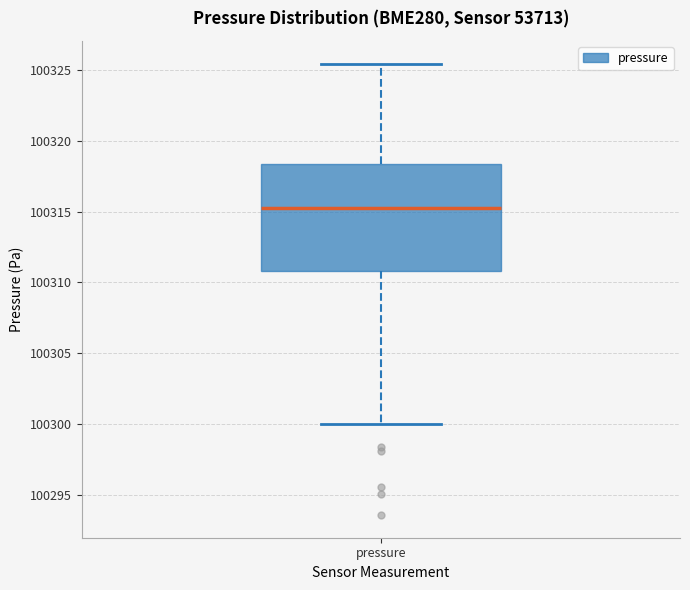

Transcribe this box plot: give where the median line is, the range the box spans, and where the two whiskers end, as read against the y-axis. The values are not printed on the chart, so give them approximately, as read against the axis.

median 100315.5, box 100311.0 to 100318.5, whiskers 100300.0 to 100325.5